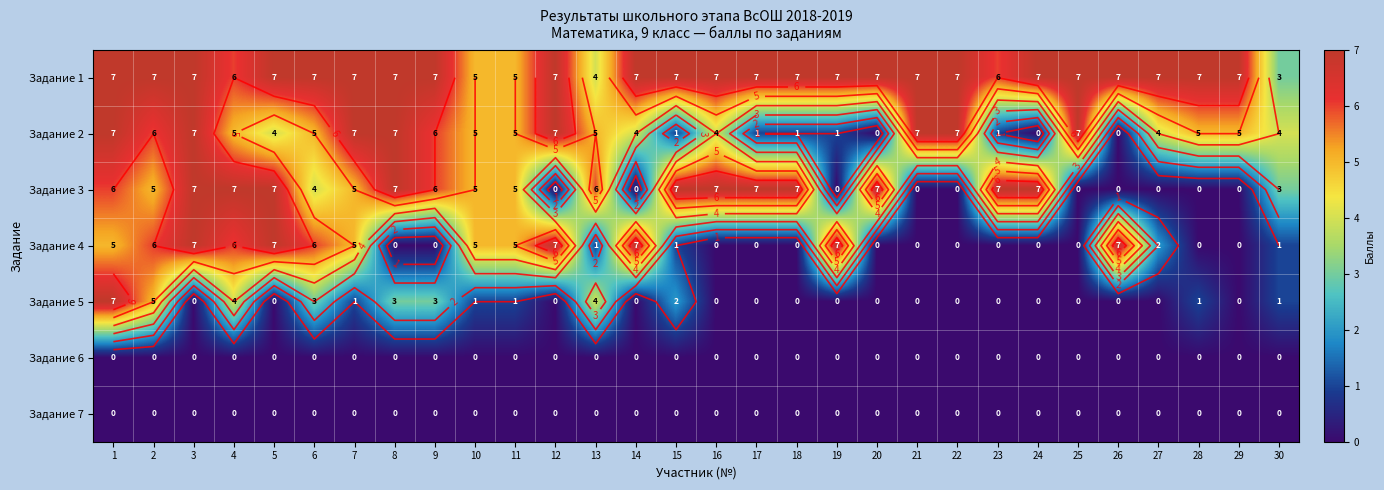

Rank the categories by Задание 1 value from highest to lowest.

1, 2, 3, 5, 6, 7, 8, 9, 12, 14, 15, 16, 17, 18, 19, 20, 21, 22, 24, 25, 26, 27, 28, 29, 4, 23, 10, 11, 13, 30